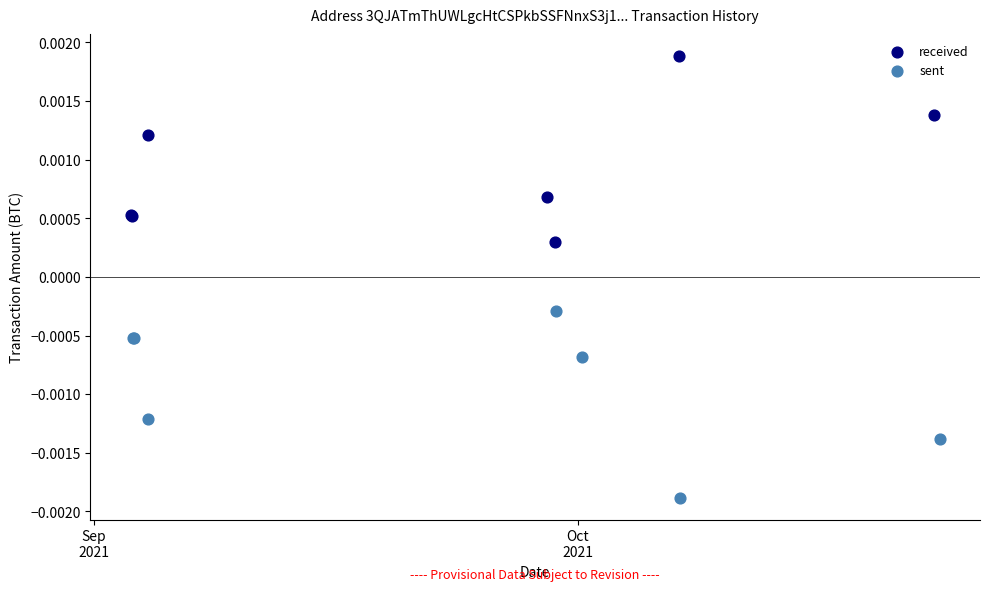

What are all the series names shown in the legend?

received, sent